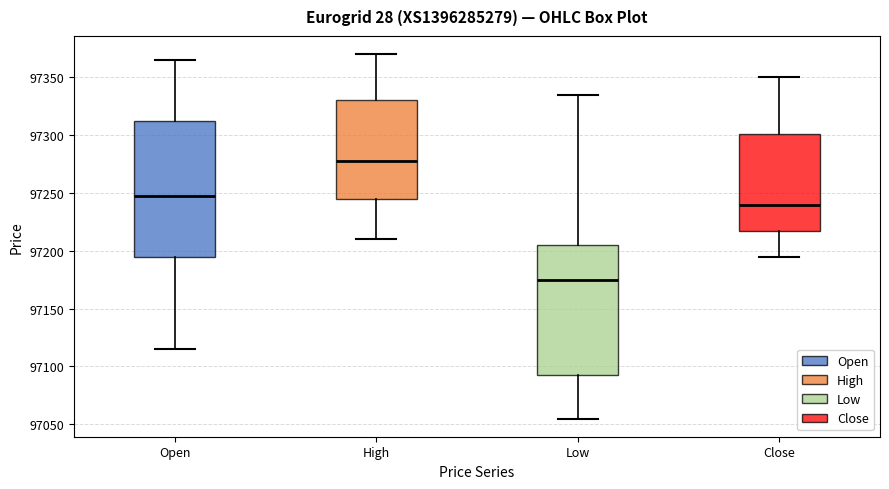

Where does the lower whisker of the box for Close end on the y-axis? The values are not printed on the chart, so give them approximately, as read against the axis.

97195